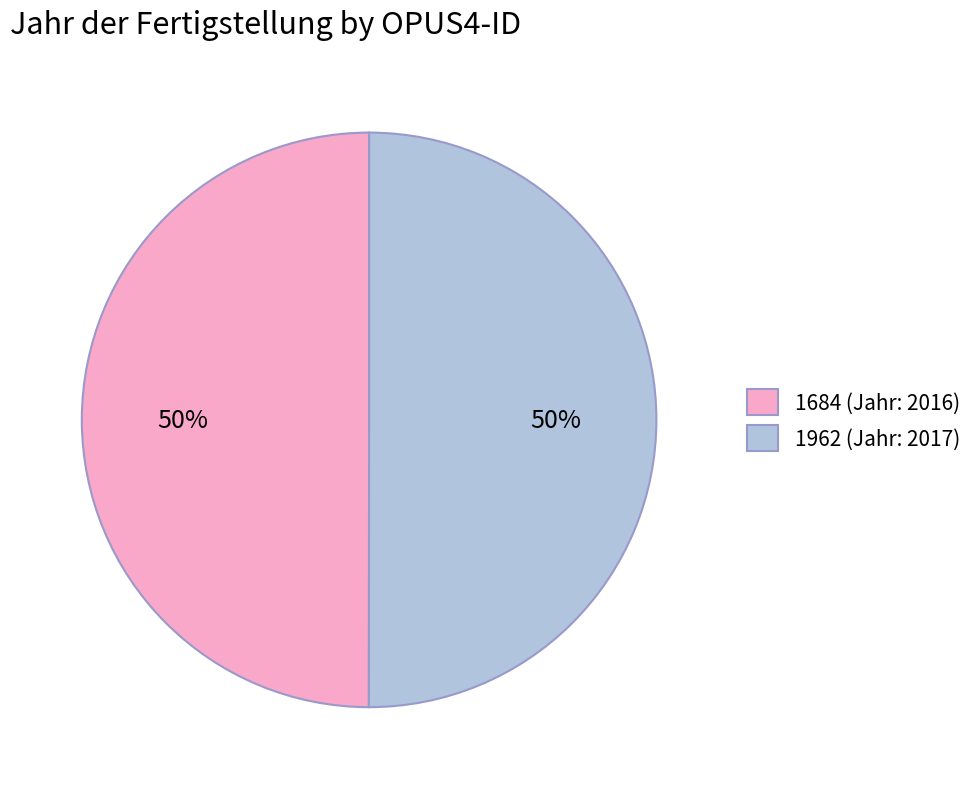

To the nearest percent, what portion does 1962 (Jahr: 2017) represent?

50%